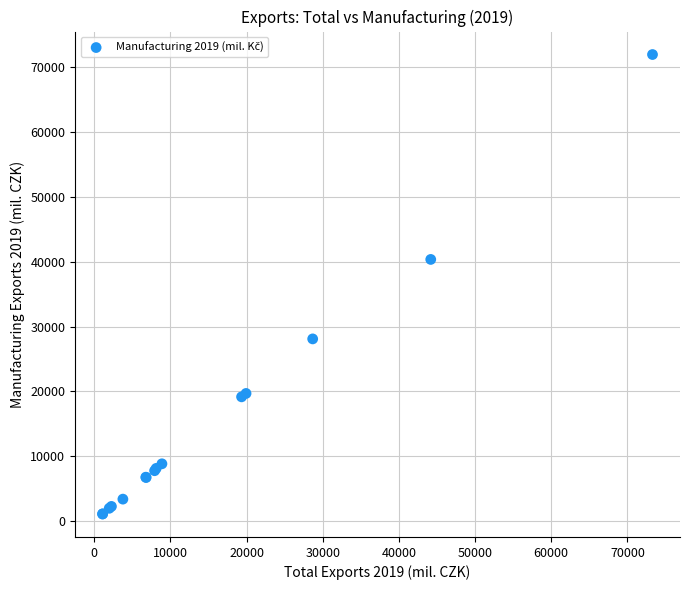

What Y value in the scatter plot is closest to 36515?

40346